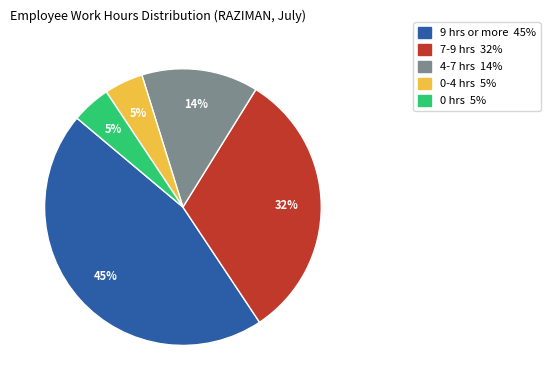

Is the sum of 0-4 hrs 5% and 4-7 hrs 14% greater than half?

No